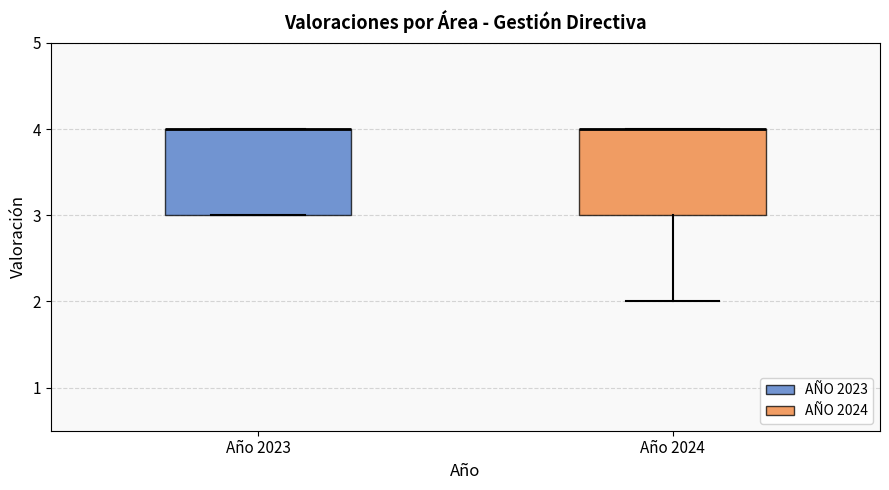

Where is the lower edge of the box for Año 2023 on the y-axis? The values are not printed on the chart, so give them approximately, as read against the axis.

3